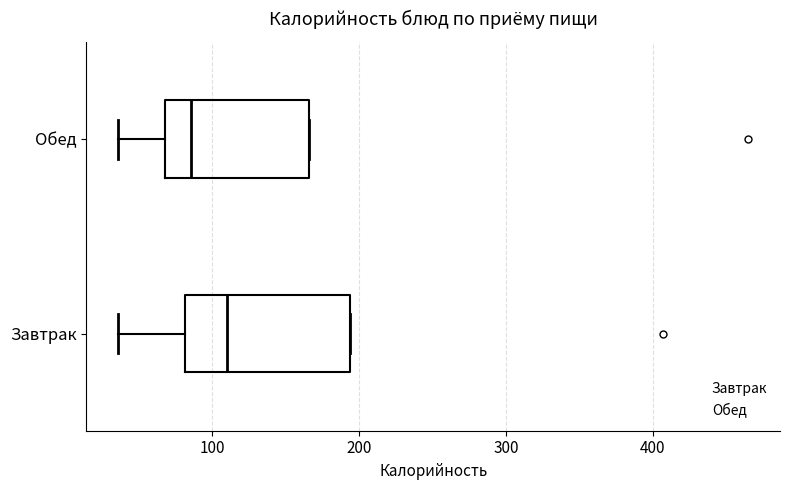

Which box has the furthest to the right median line?

Завтрак